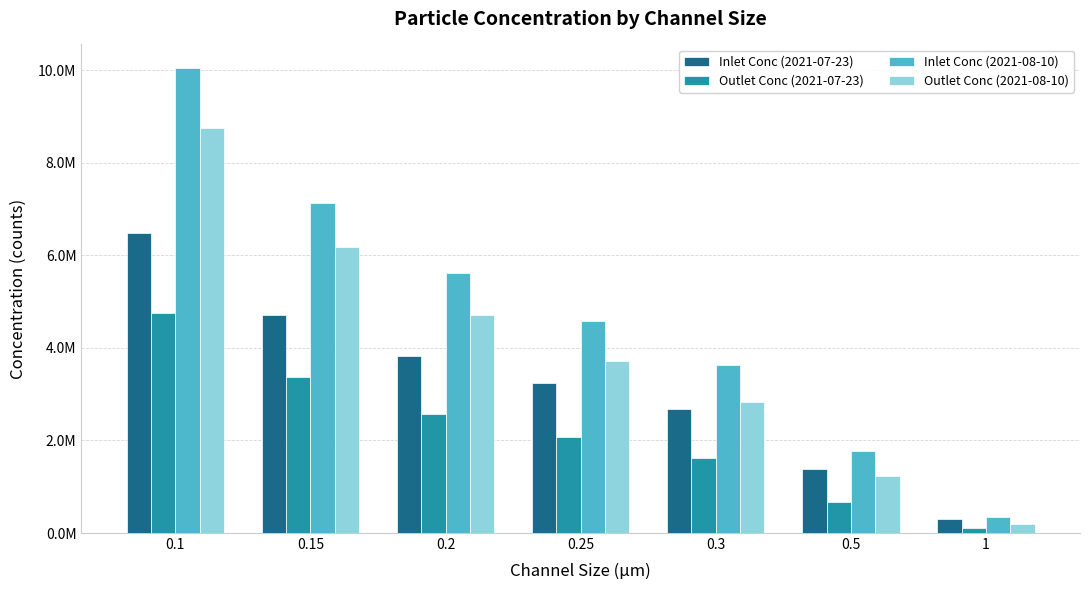

Does the chart contain stacked bars?

No